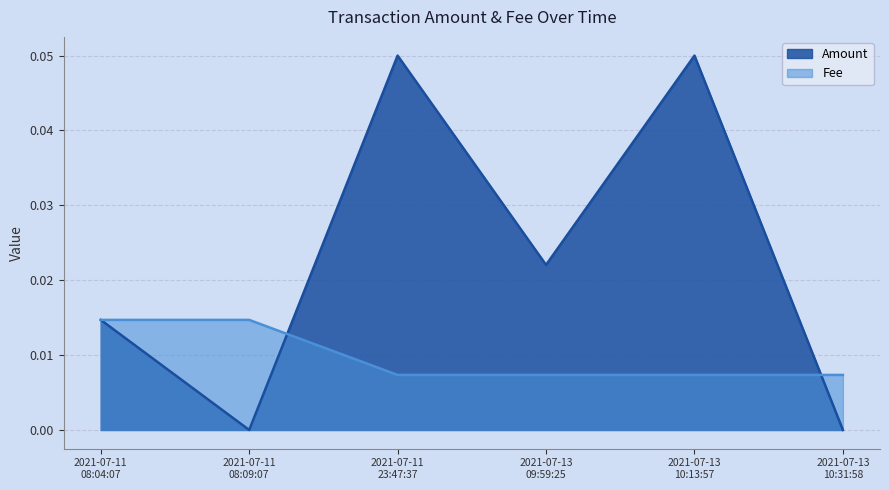

Which series has the largest total across all categories?

Amount